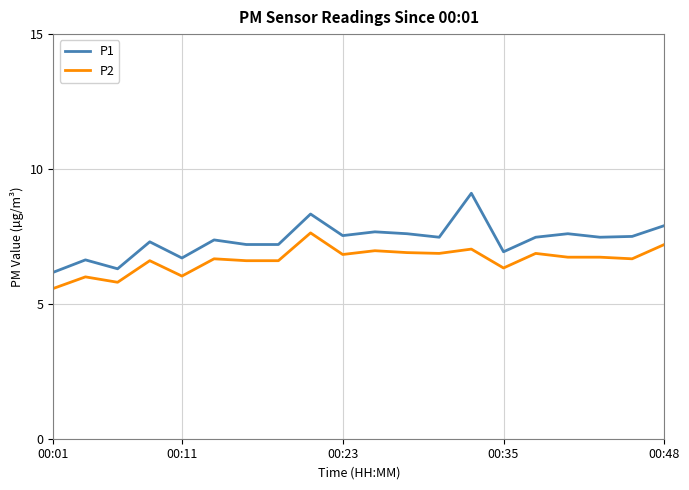

List the series in order of their peak value, highest first.

P1, P2